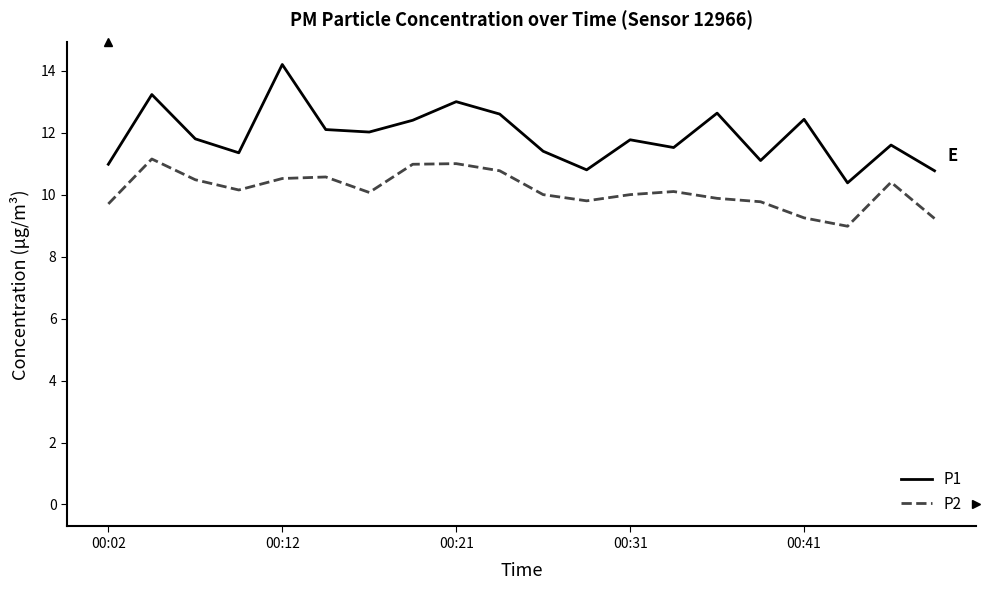

What is the highest value of the P2 series?

11.2